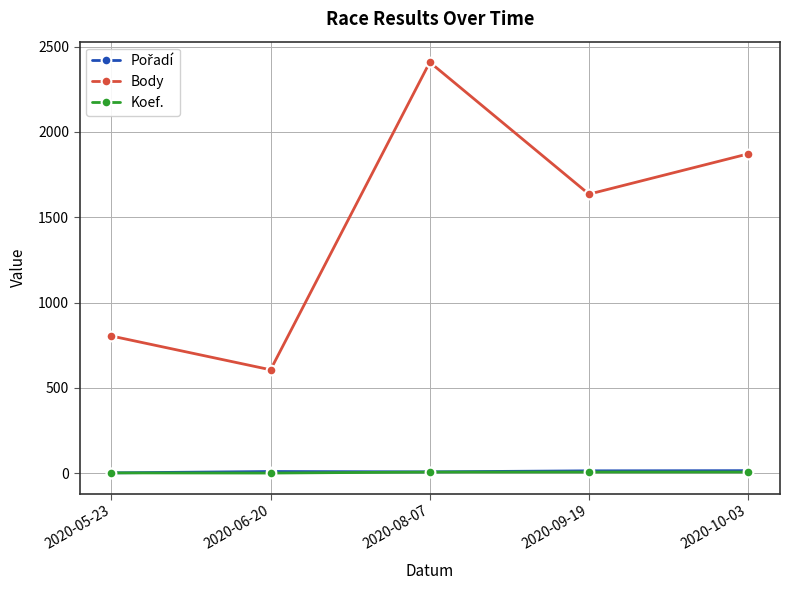

What is the approximate value of Koef. at 2020-09-19?

7